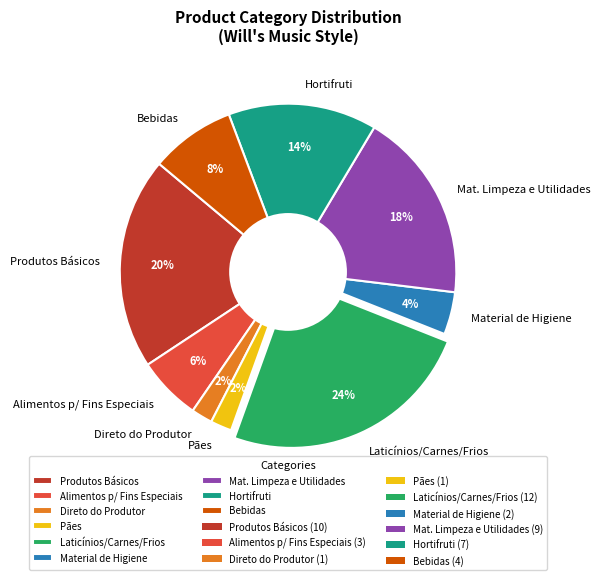

Is it true that Hortifruti is 3% of the pie?

False